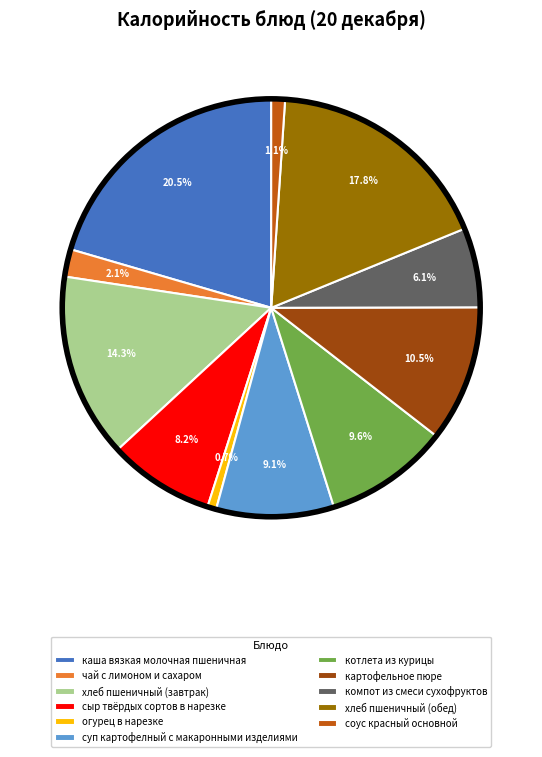

Is there a majority slice in this chart?

No